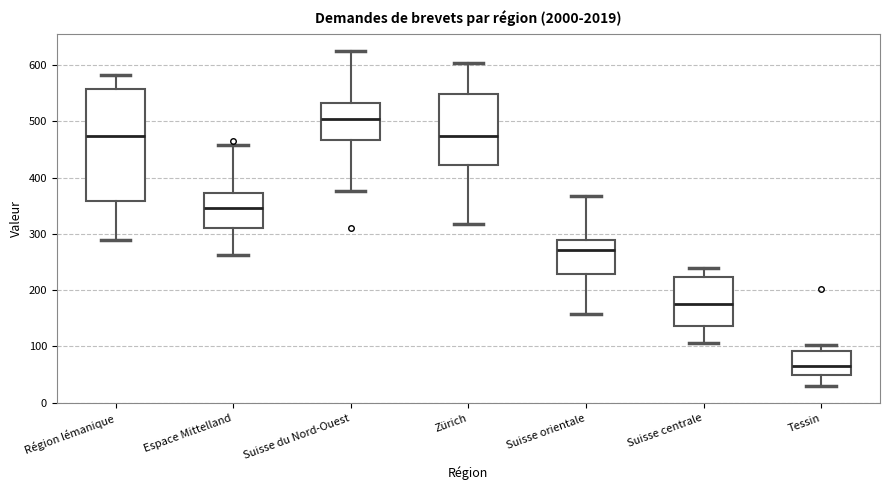

Reading left to right, read every box against the y-axis: the position of its median line, the range the box covers, and the ends of its whiskers. The values are not printed on the chart, so give them approximately, as read against the axis.

Région lémanique: median 470, box 360 to 560, whiskers 290 to 580
Espace Mittelland: median 350, box 310 to 370, whiskers 260 to 460
Suisse du Nord-Ouest: median 500, box 470 to 530, whiskers 380 to 630
Zürich: median 470, box 420 to 550, whiskers 320 to 600
Suisse orientale: median 270, box 230 to 290, whiskers 160 to 370
Suisse centrale: median 180, box 140 to 220, whiskers 110 to 240
Tessin: median 60, box 50 to 90, whiskers 30 to 100